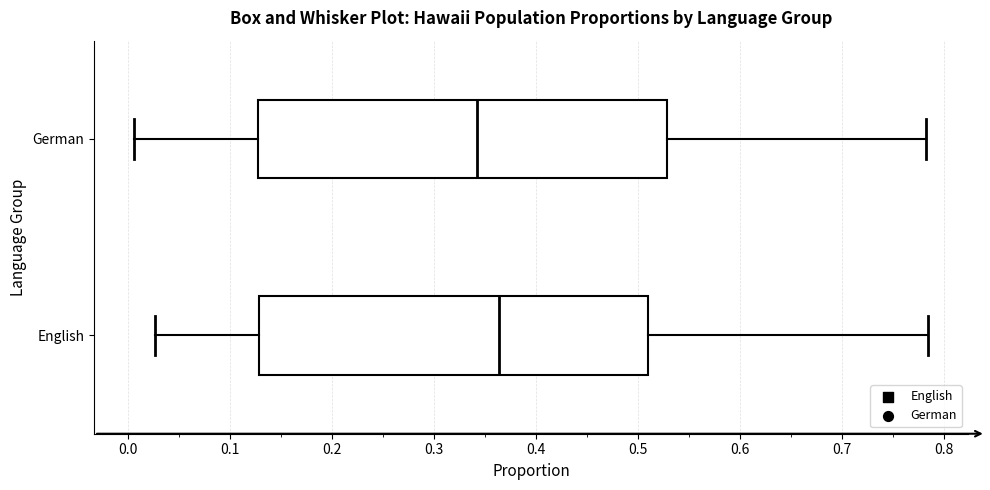

Comparing the boxes themselves (not the whiskers), which one is the widest?

German